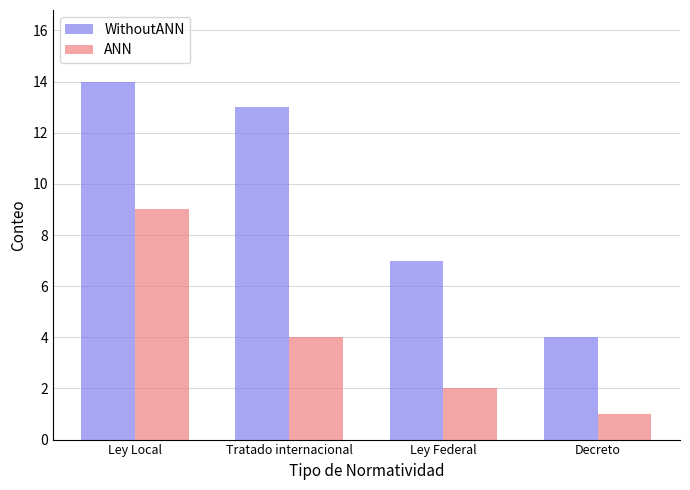

True or false: ANN has a value of 1 at Decreto.

True